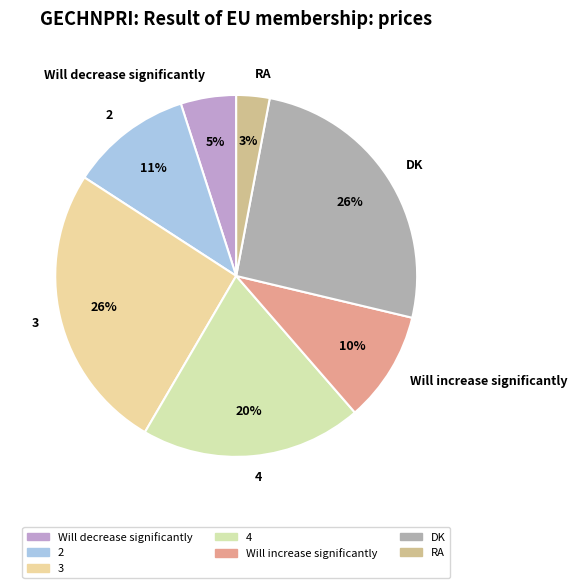

What percentage is the DK slice, to the nearest percent?

26%